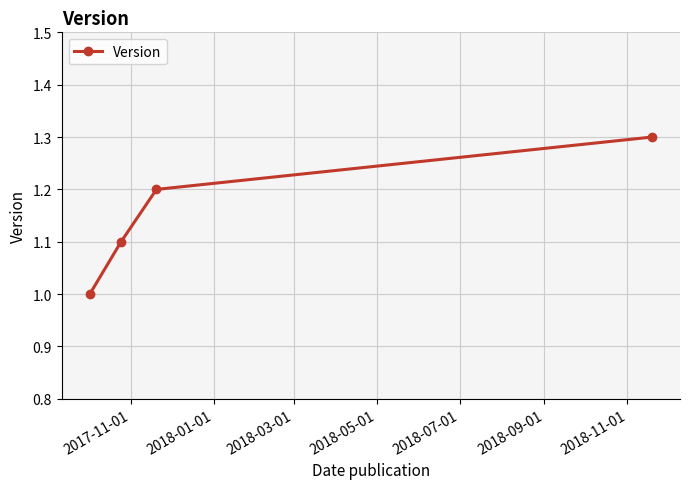

How many values are between 1 and 2?

4